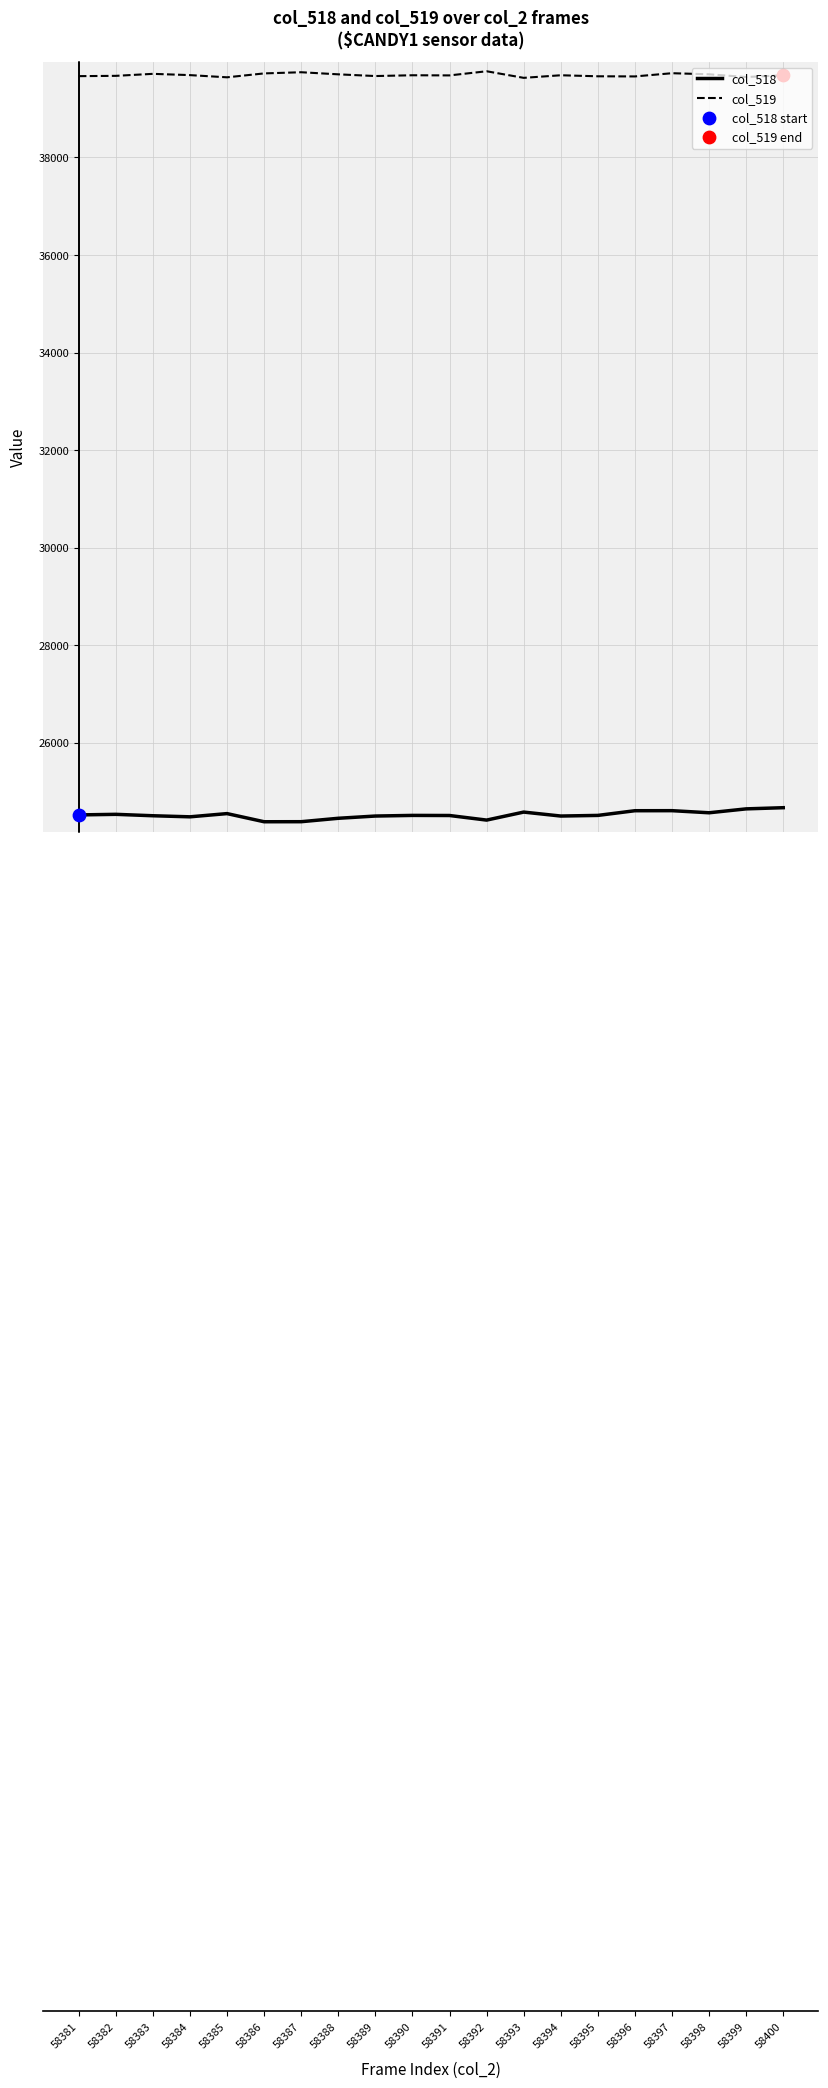

What is the spread (max minus min) of values at 58388?

15249